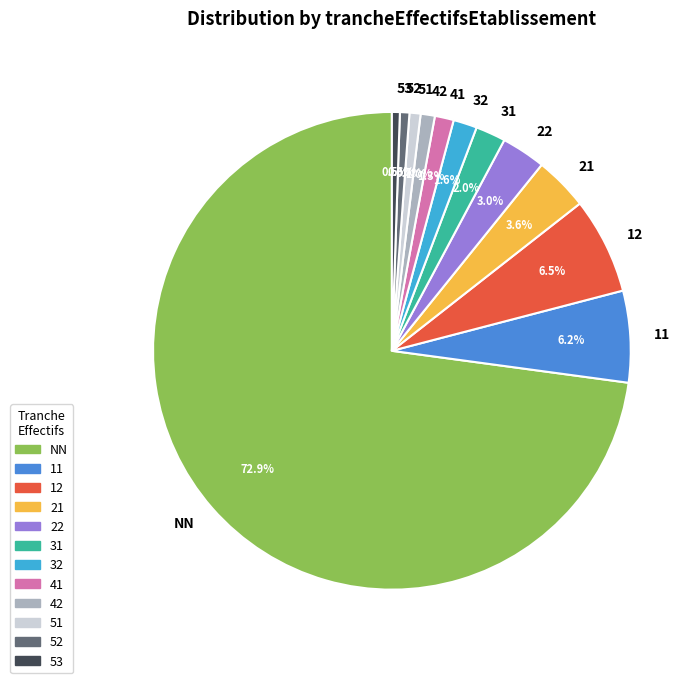

To the nearest percent, what is the combined percentage of 11 and NN?

79%